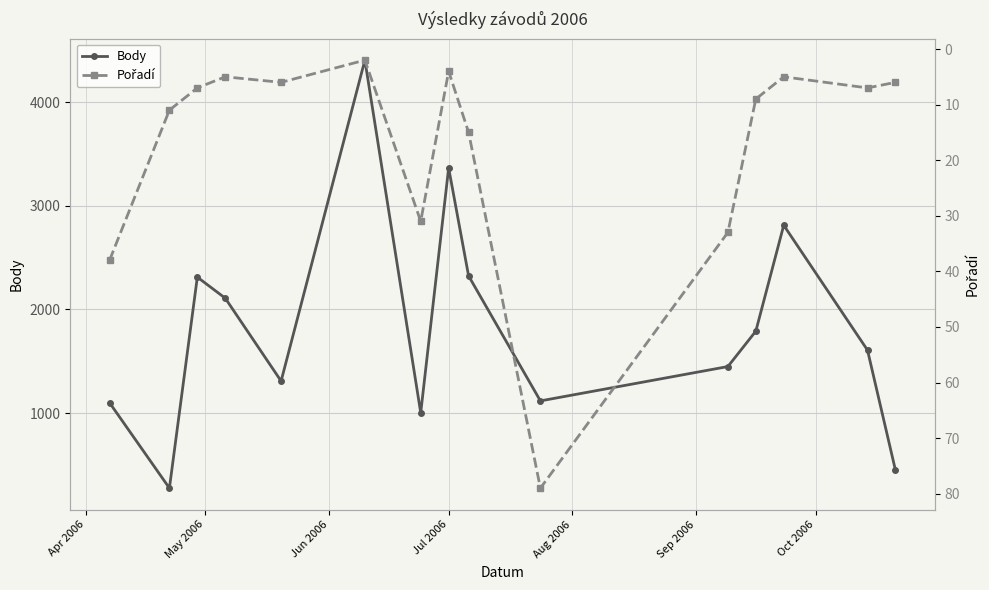

What is the highest value of the Body series?

4404